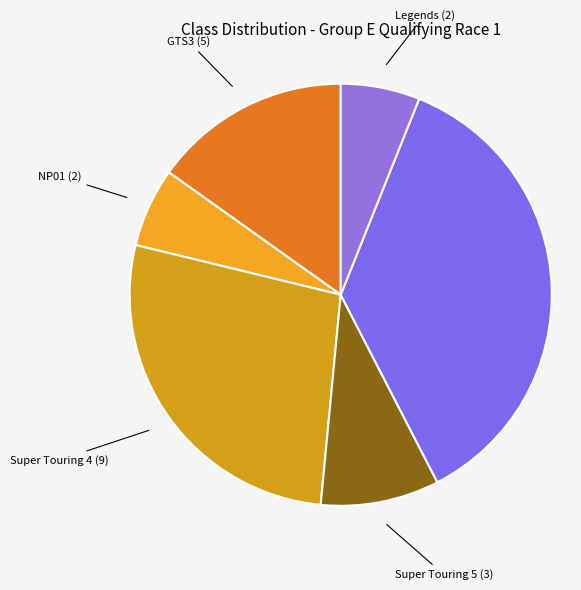

Is there any slice that represents more than half of the pie?

No